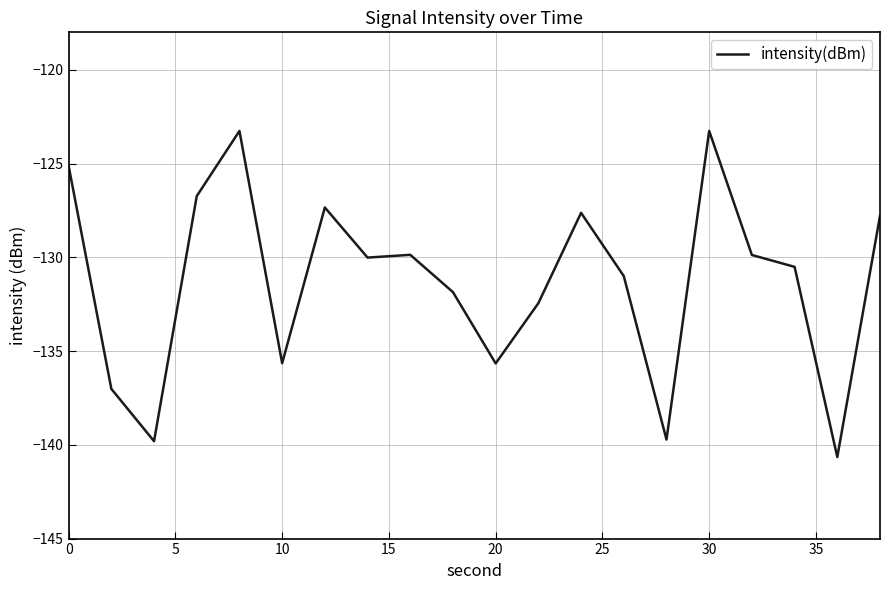

What is the maximum value shown in the chart?

-123.3